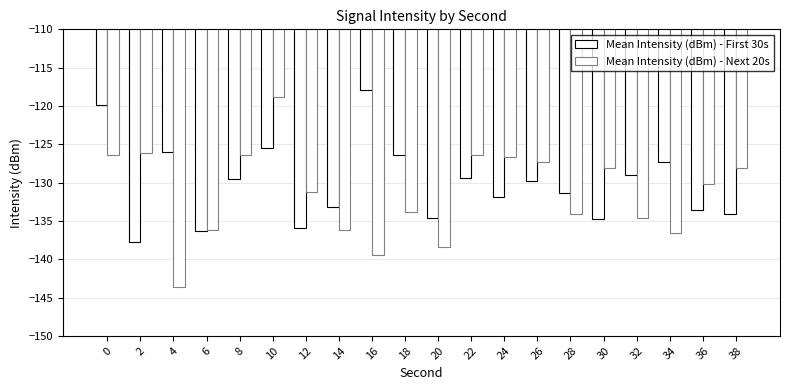

What is the maximum value for Mean Intensity (dBm) - First 30s?

-117.9